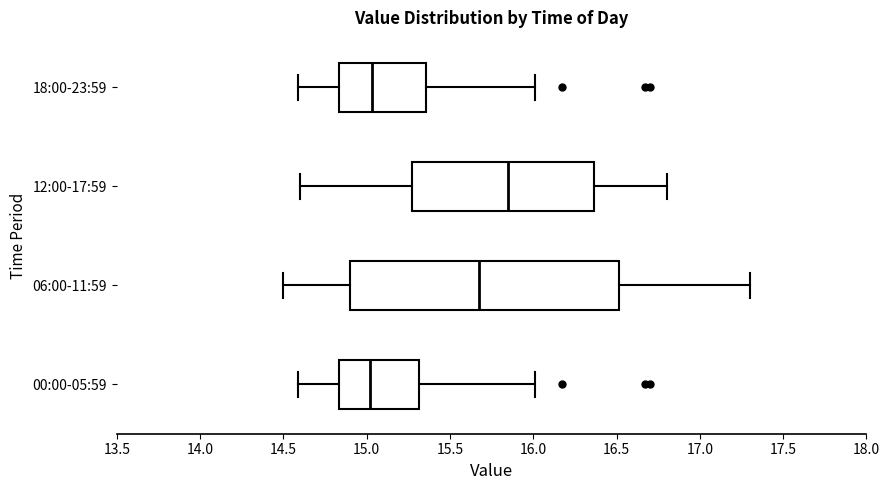

Reading bottom to top, transcribe this box plot: for each box, give where its median line is, the range the box spans, and where its two whiskers end, as read against the x-axis. The values are not printed on the chart, so give them approximately, as read against the axis.

00:00-05:59: median 15.00, box 14.85 to 15.30, whiskers 14.60 to 16.00
06:00-11:59: median 15.70, box 14.90 to 16.50, whiskers 14.50 to 17.30
12:00-17:59: median 15.85, box 15.30 to 16.35, whiskers 14.60 to 16.80
18:00-23:59: median 15.05, box 14.85 to 15.35, whiskers 14.60 to 16.00